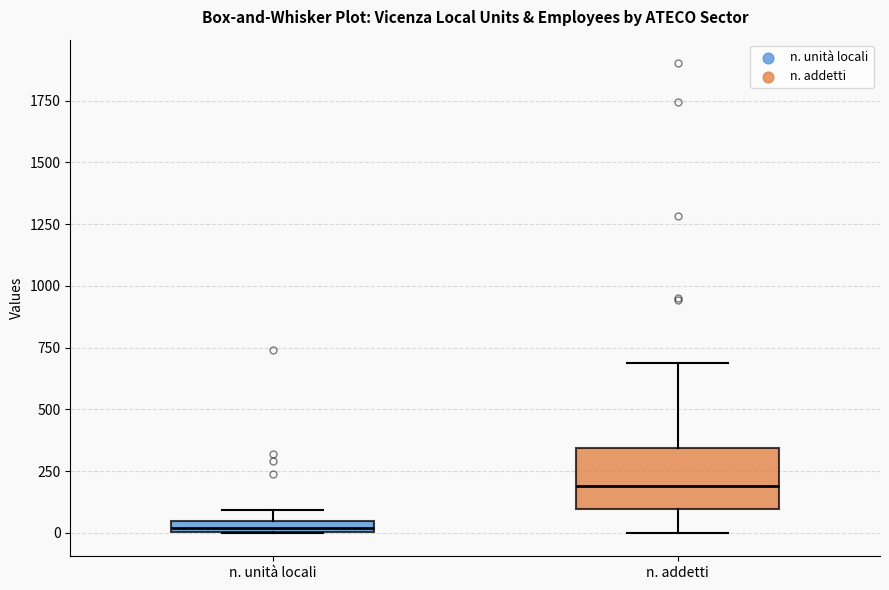

Where is the lower edge of the box for n. unità locali on the y-axis? The values are not printed on the chart, so give them approximately, as read against the axis.

0